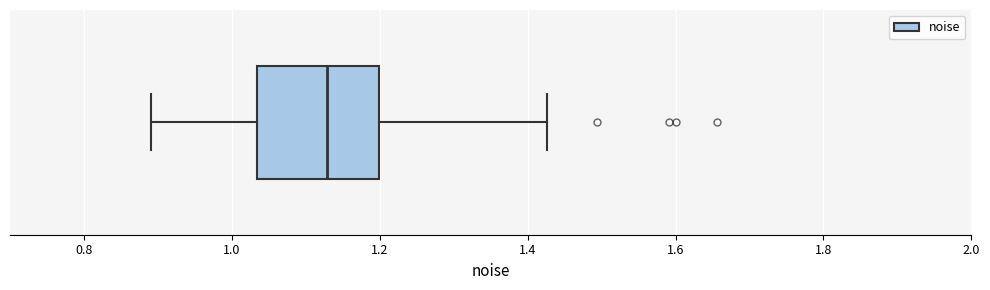

Read this box plot against the x-axis: the position of the median line, the range covered by the box, and the ends of both whiskers. The values are not printed on the chart, so give them approximately, as read against the axis.

median 1.12, box 1.04 to 1.20, whiskers 0.90 to 1.42